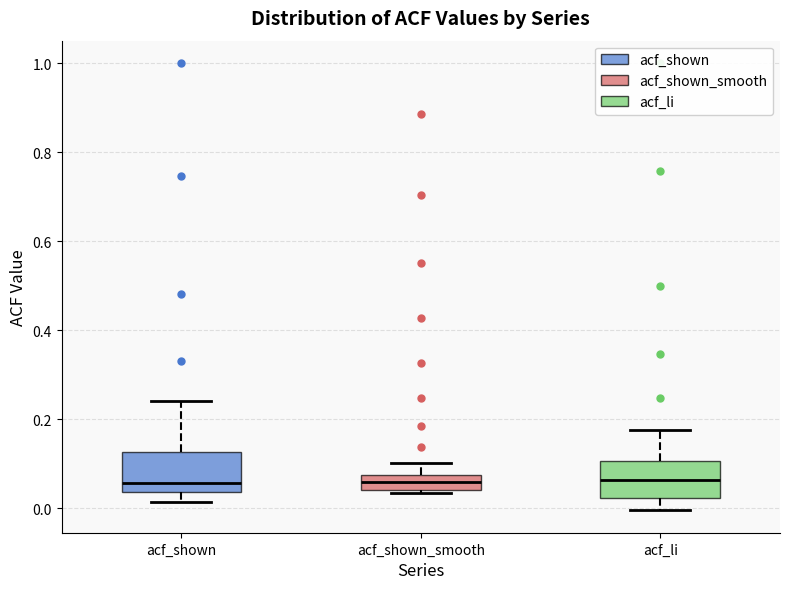

Reading left to right, transcribe this box plot: for each box, give where its median line is, the range the box spans, and where its two whiskers end, as read against the y-axis. The values are not printed on the chart, so give them approximately, as read against the axis.

acf_shown: median 0.06, box 0.04 to 0.12, whiskers 0.02 to 0.24
acf_shown_smooth: median 0.06, box 0.04 to 0.08, whiskers 0.04 (just below the box's lower edge) to 0.10
acf_li: median 0.06, box 0.02 to 0.10, whiskers 0.00 to 0.18